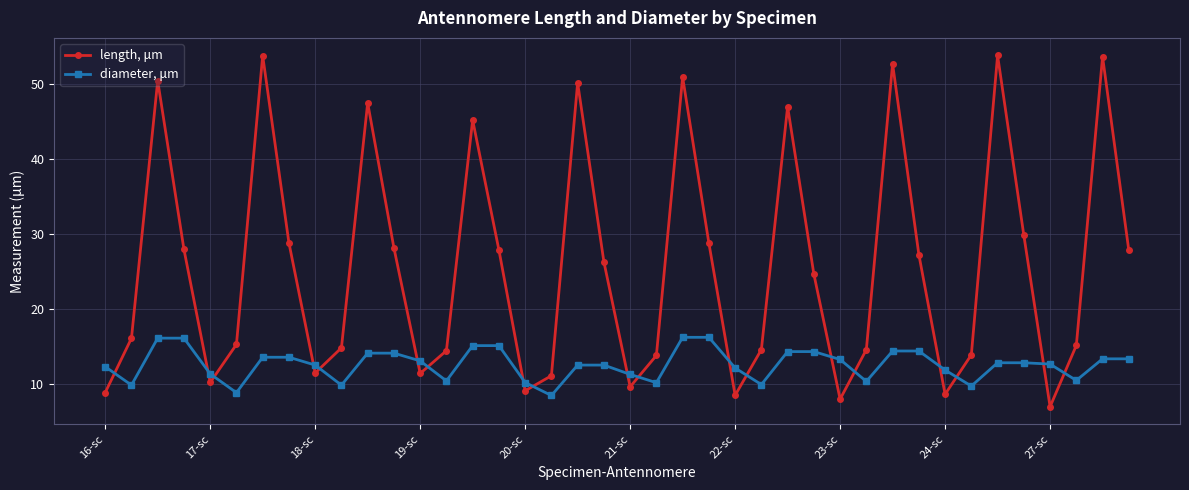

What is the sum of all diameter, μm values?

501.7